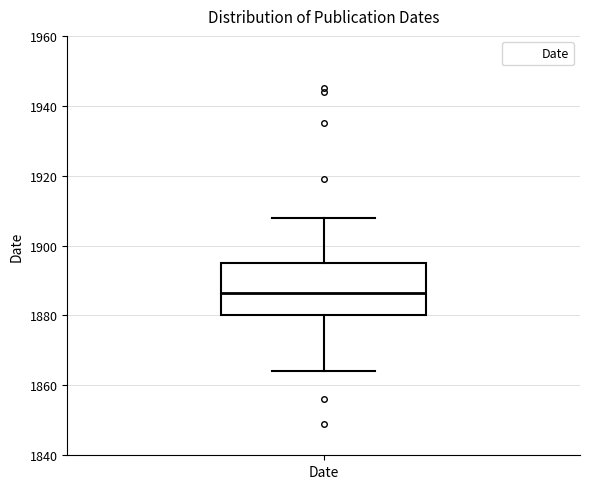

Where does the upper whisker of the box for Date end on the y-axis? The values are not printed on the chart, so give them approximately, as read against the axis.

1908